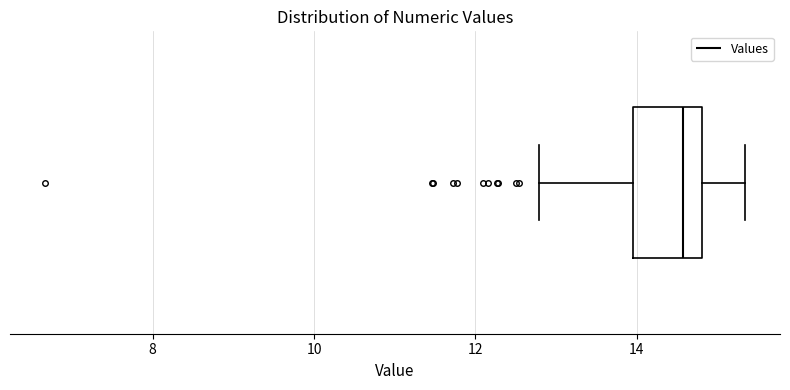

Where is the right edge of the box on the x-axis? The values are not printed on the chart, so give them approximately, as read against the axis.

14.8